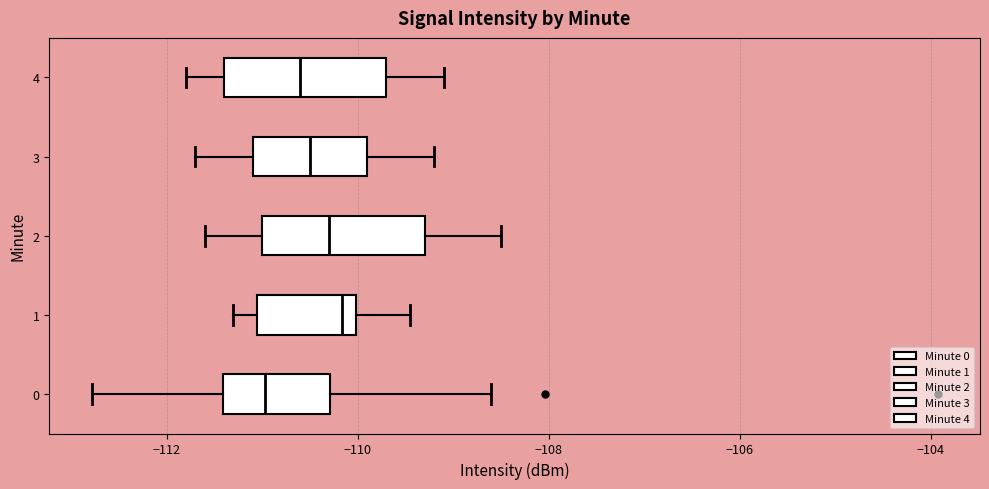

Reading bottom to top, transcribe this box plot: for each box, give where its median line is, the range the box spans, and where its two whiskers end, as read against the x-axis. The values are not printed on the chart, so give them approximately, as read against the axis.

0: median -111.0, box -111.4 to -110.2, whiskers -112.8 to -108.6
1: median -110.2, box -111.0 to -110.0, whiskers -111.4 to -109.4
2: median -110.2, box -111.0 to -109.2, whiskers -111.6 to -108.4
3: median -110.4, box -111.0 to -109.8, whiskers -111.6 to -109.2
4: median -110.6, box -111.4 to -109.6, whiskers -111.8 to -109.0